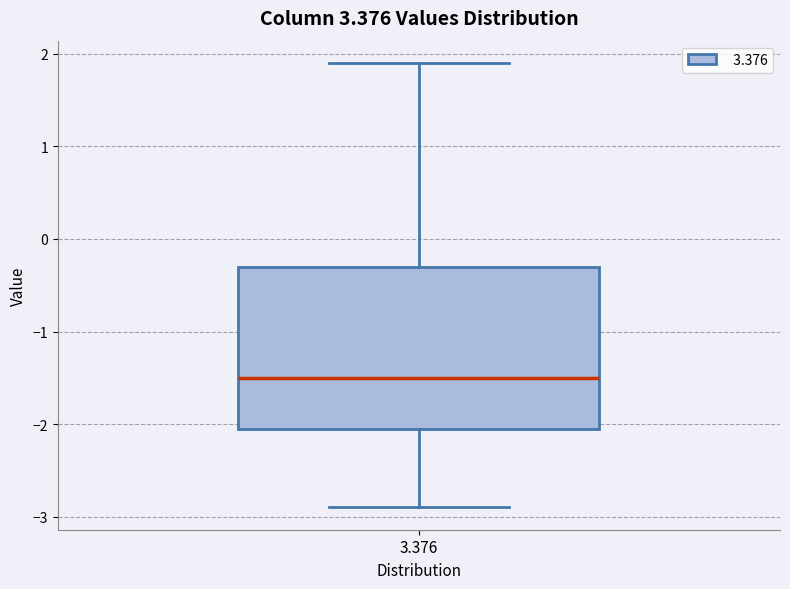

Where does the lower whisker of the box at x = 3.376 end on the y-axis? The values are not printed on the chart, so give them approximately, as read against the axis.

-2.9